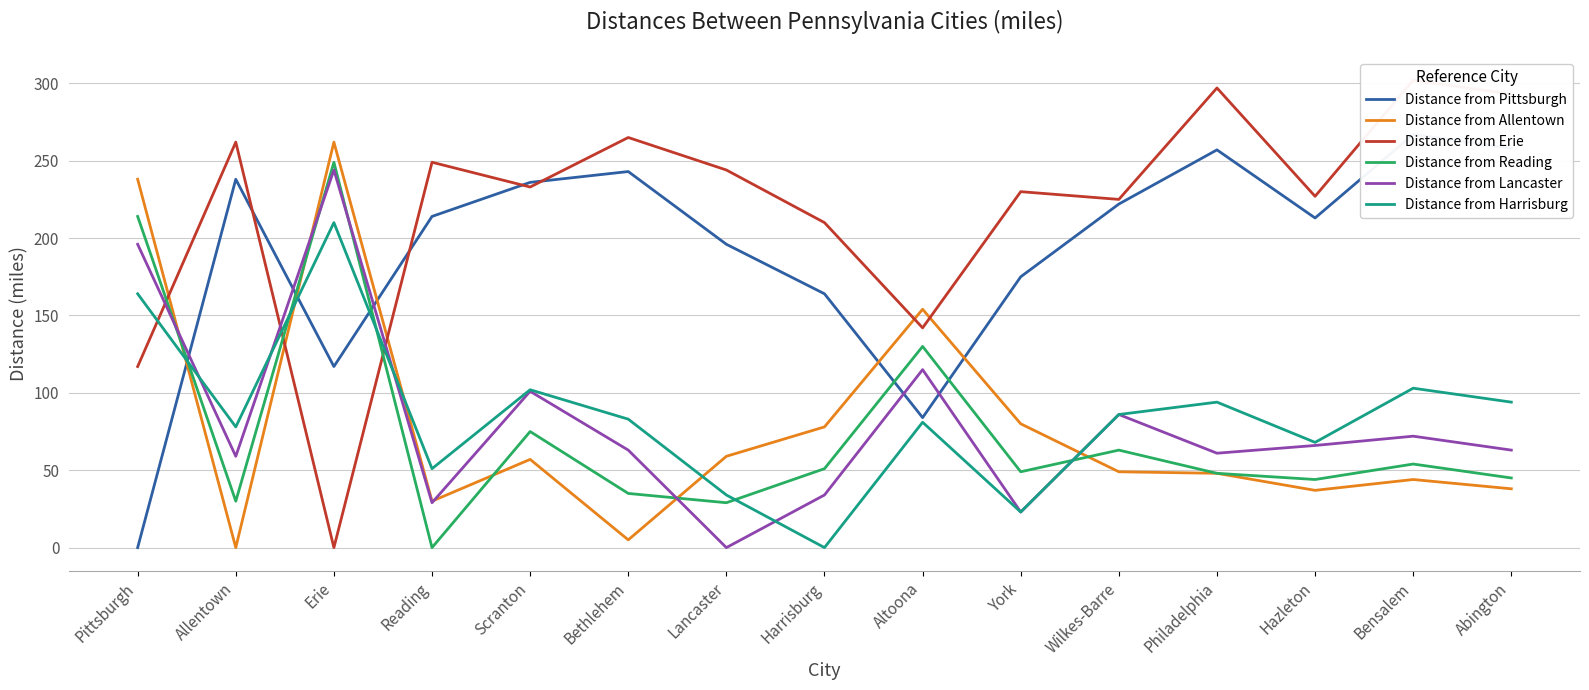

Which category has the lowest value across all series?

Pittsburgh